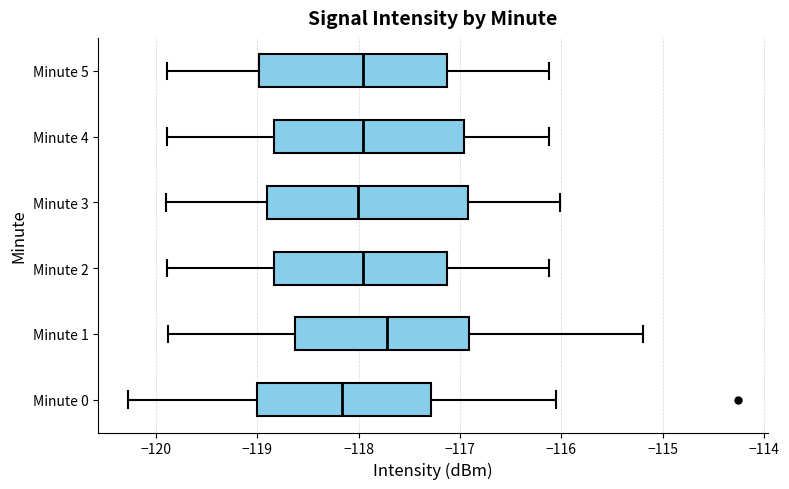

Where does the median line of the box for Minute 0 sit on the x-axis? The values are not printed on the chart, so give them approximately, as read against the axis.

-118.2